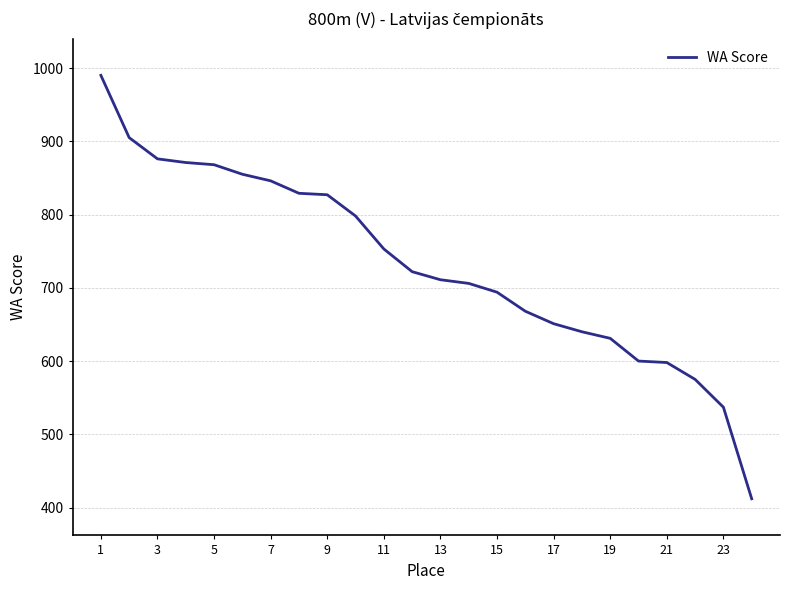

What is the minimum value shown in the chart?

412